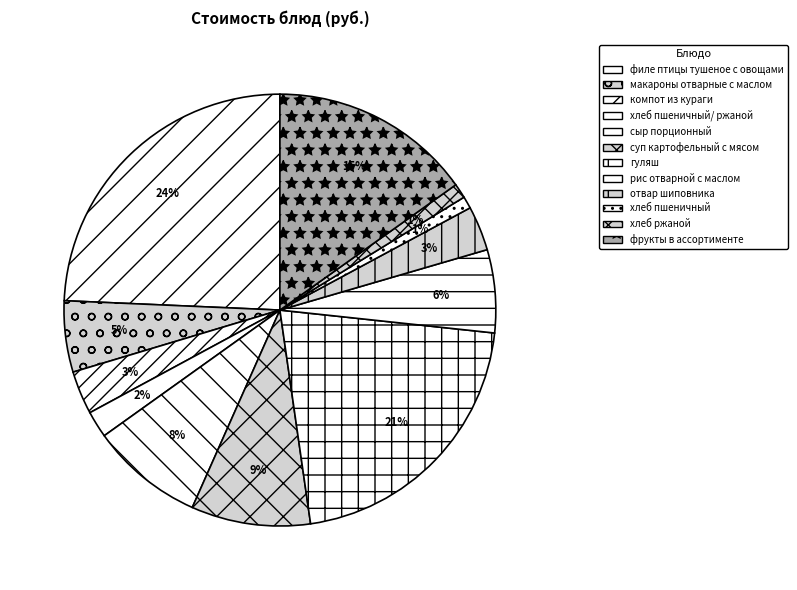

Is it true that филе птицы тушеное с овощами is 17% of the pie?

False